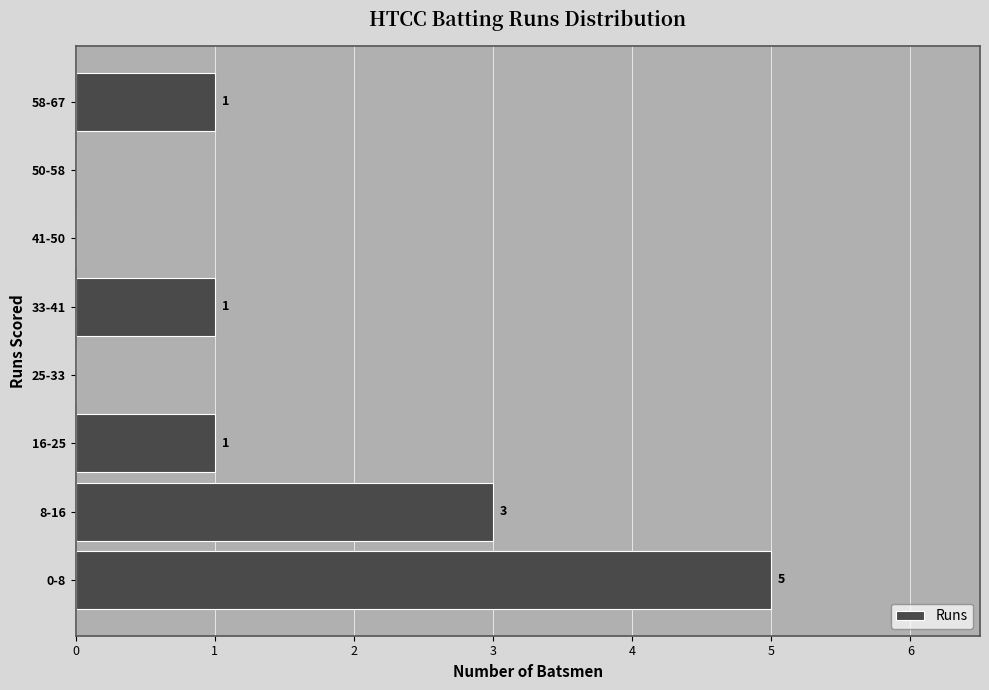

Reading bottom to top, list all the values displayed in this chart.

0-8=5	8-16=3	16-25=1	25-33=0	33-41=1	41-50=0	50-58=0	58-67=1